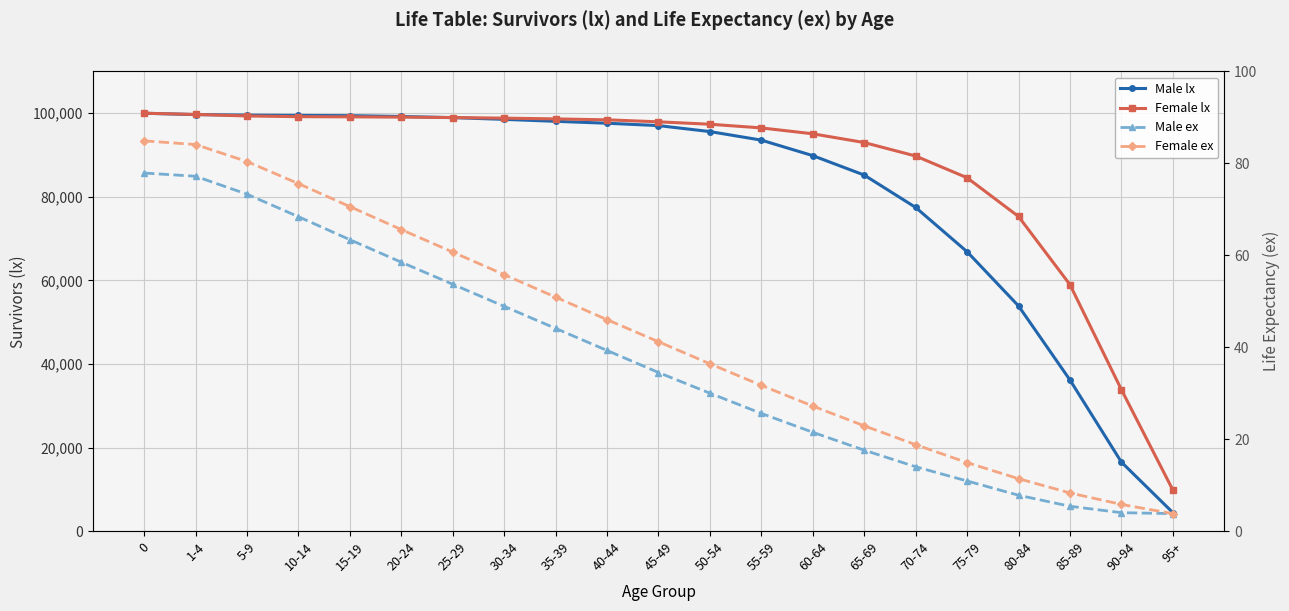

True or false: Female lx has a value of 153068.2 at 20-24.

False